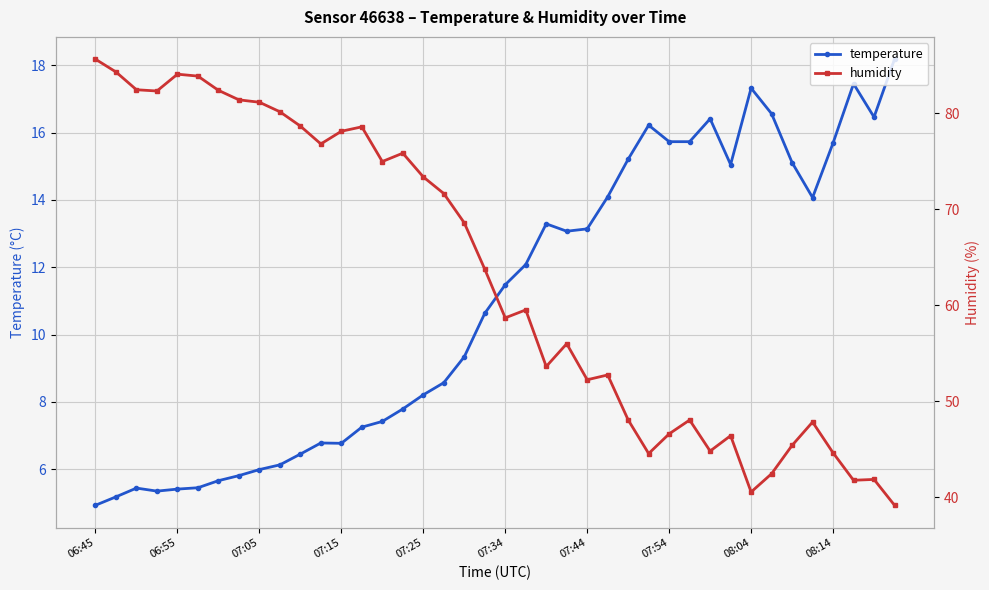

At which category does the chart reach its peak across all series?

06:45